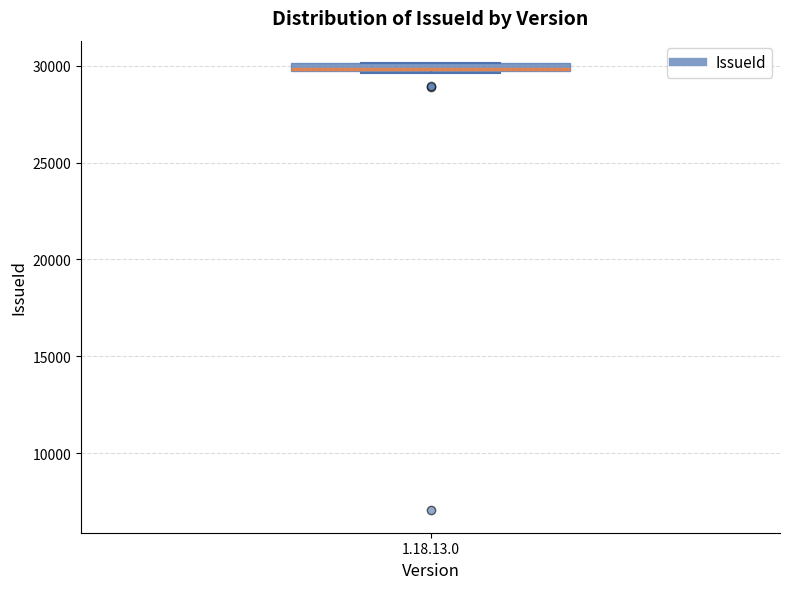

Where is the lower edge of the box for 1.18.13.0 on the y-axis? The values are not printed on the chart, so give them approximately, as read against the axis.

29500